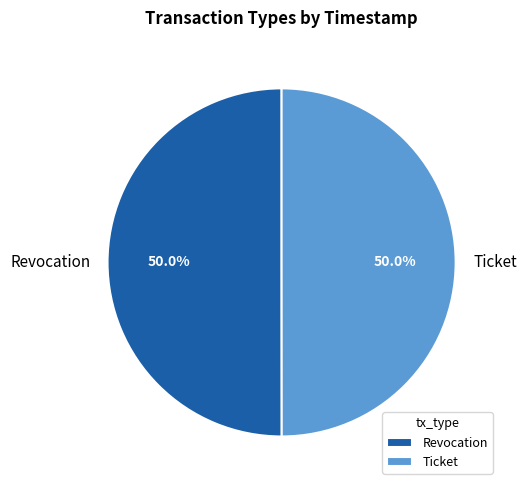

True or false: Revocation accounts for 62% of the total.

False